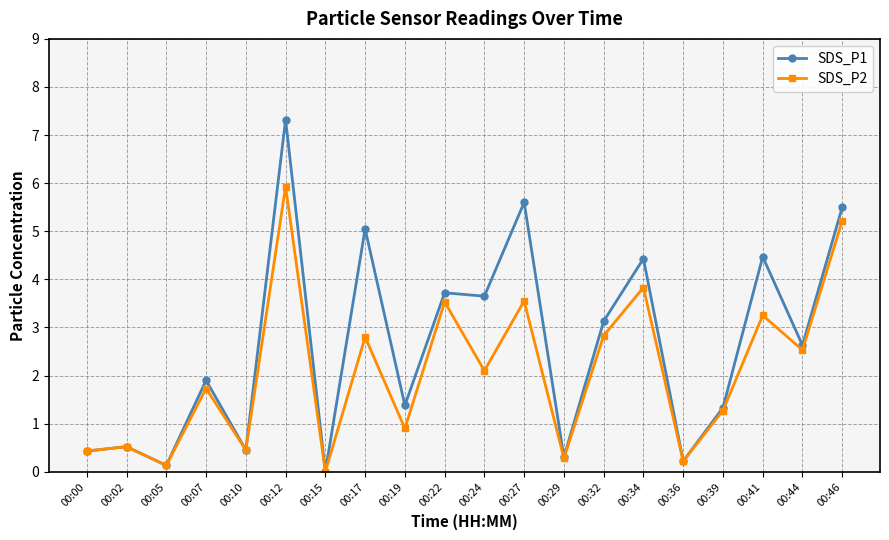

True or false: SDS_P1 has more than 1 points higher than both neighbors.

True